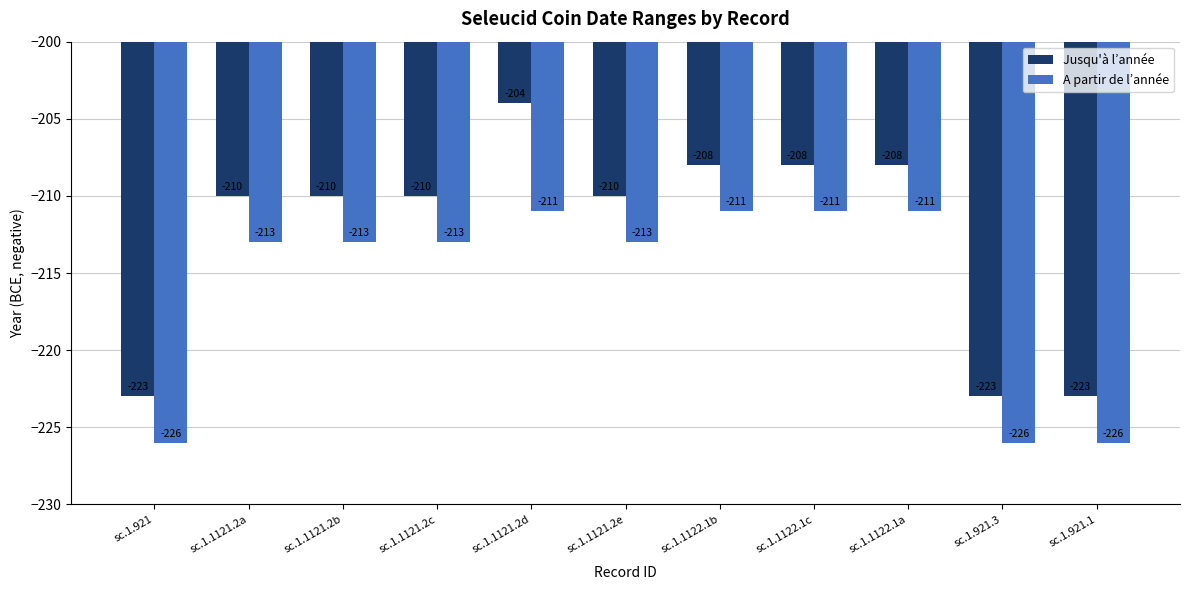

What is the highest value of the A partir de l’année series?

-211